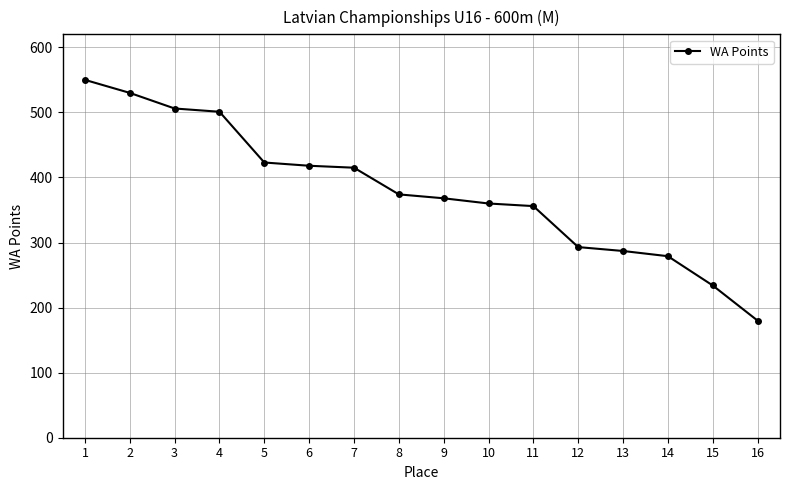

At which category does the chart reach its peak across all series?

1